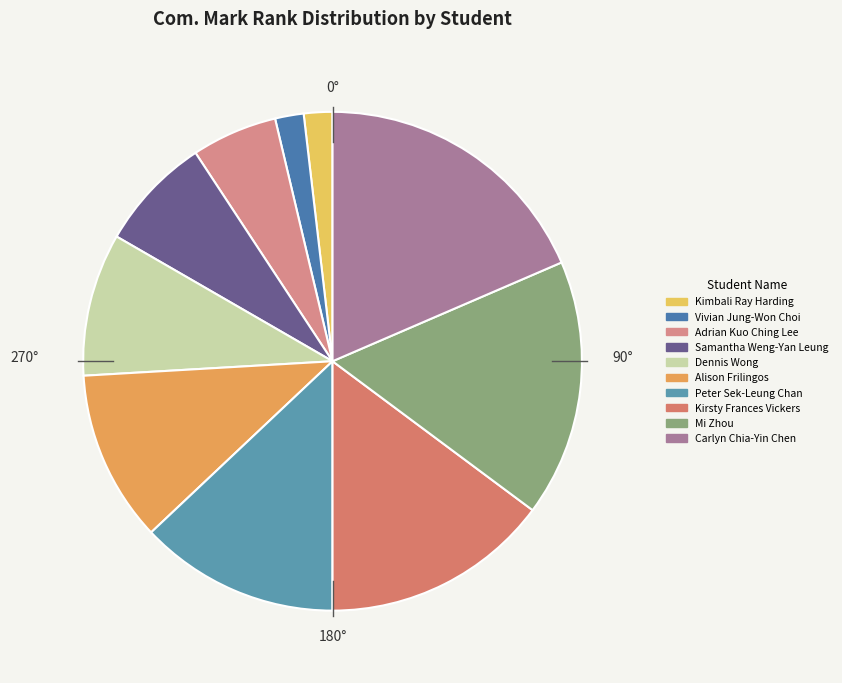

What is the largest slice in the pie chart?

Carlyn Chia-Yin Chen